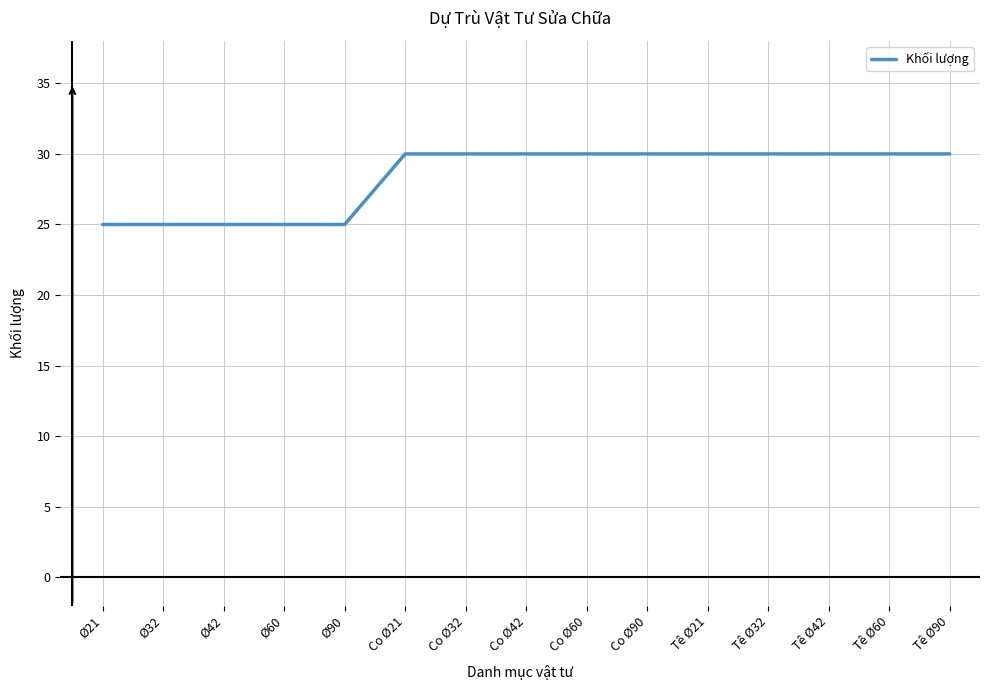

The value at Tê Ø90 is 13. True or false?

False